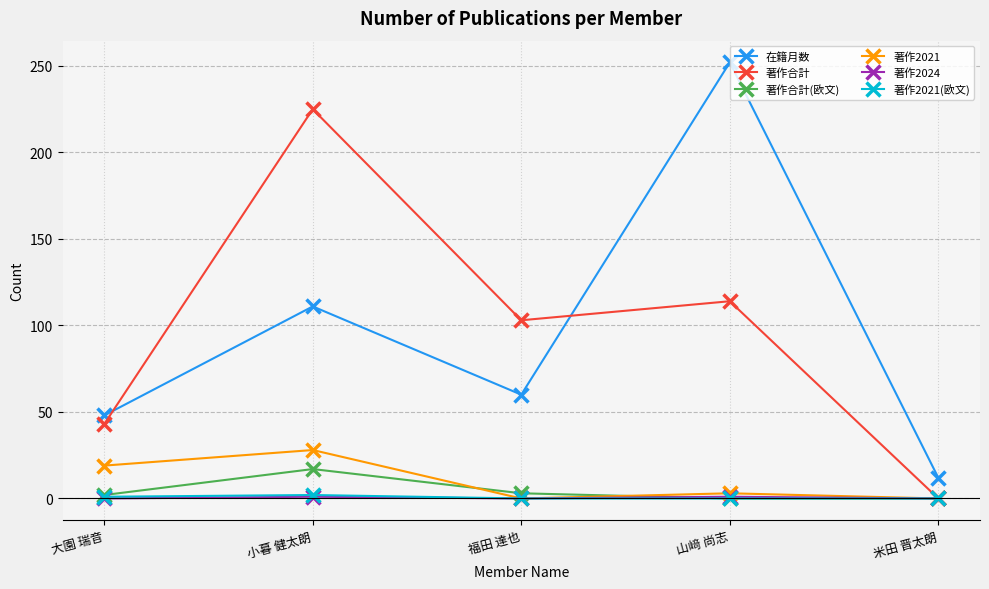

Which category has the highest value across all series?

山﨑 尚志